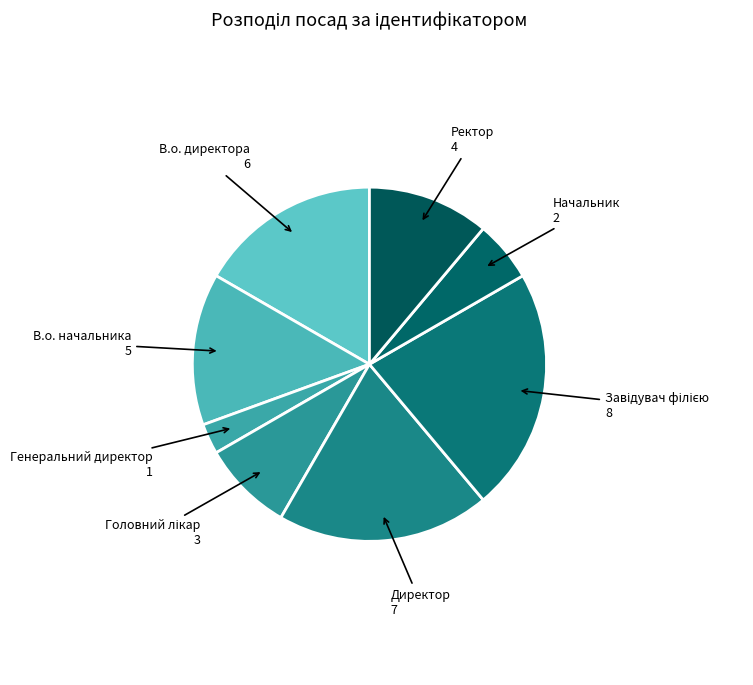

What is the ratio of the value at Генеральний директор to the value at Директор?

0.1